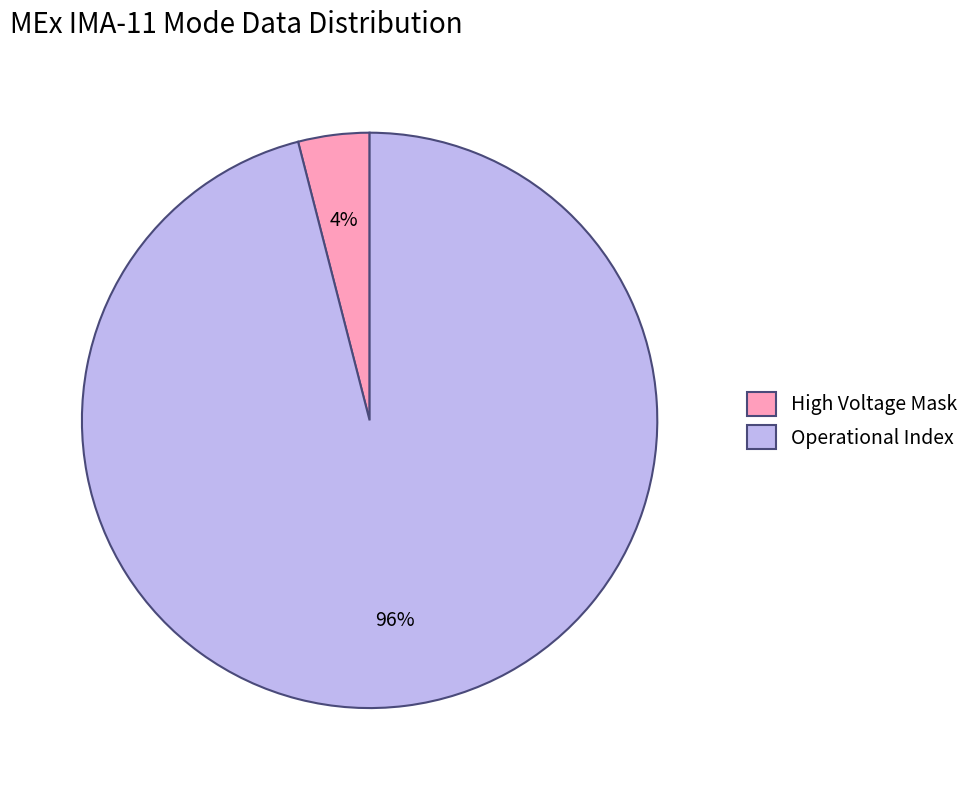

Is it true that High Voltage Mask is 4% of the pie?

True